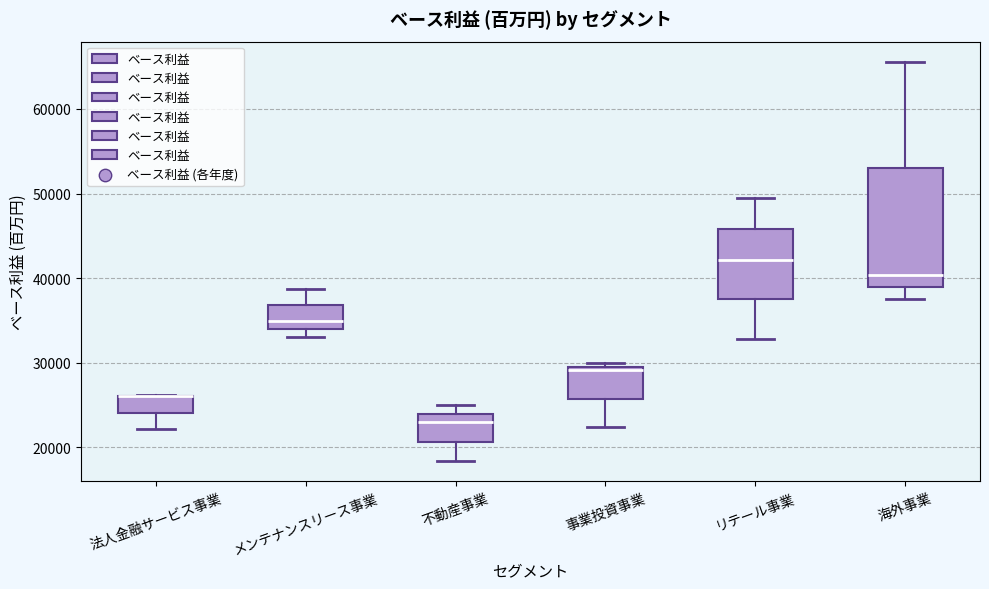

Where is the lower edge of the box for 法人金融サービス事業 on the y-axis? The values are not printed on the chart, so give them approximately, as read against the axis.

24000